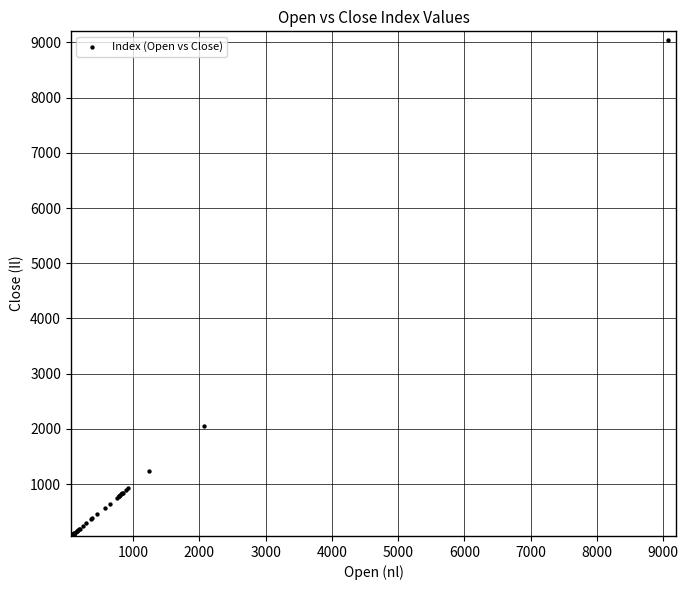

What Y value in the scatter plot is closest to 4550?

2059.8